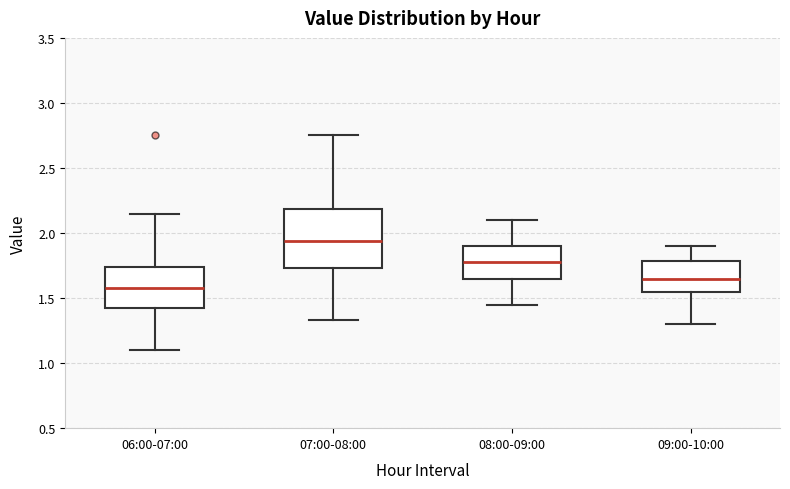

Reading left to right, transcribe this box plot: for each box, give where its median line is, the range the box spans, and where its two whiskers end, as read against the y-axis. The values are not printed on the chart, so give them approximately, as read against the axis.

06:00-07:00: median 1.60, box 1.45 to 1.75, whiskers 1.10 to 2.15
07:00-08:00: median 1.95, box 1.75 to 2.20, whiskers 1.35 to 2.75
08:00-09:00: median 1.80, box 1.65 to 1.90, whiskers 1.45 to 2.10
09:00-10:00: median 1.65, box 1.55 to 1.80, whiskers 1.30 to 1.90